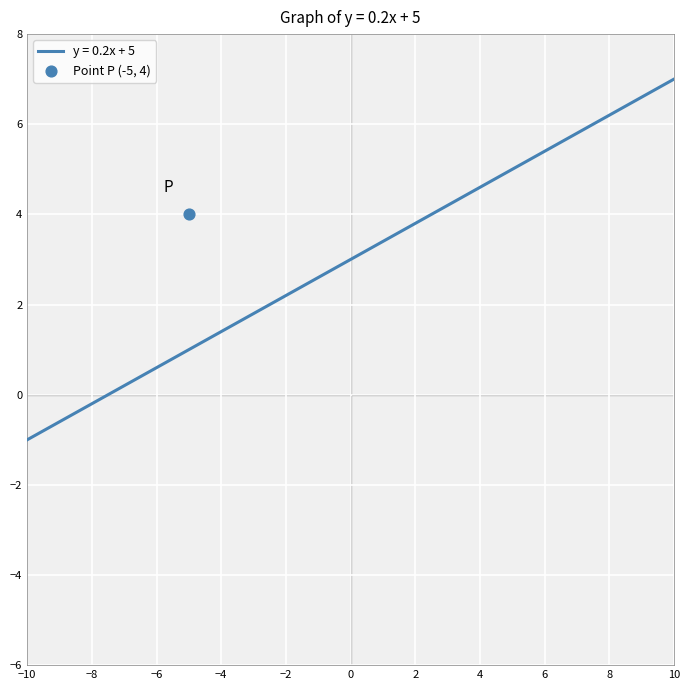

Between -1 and 10, which is larger?

10